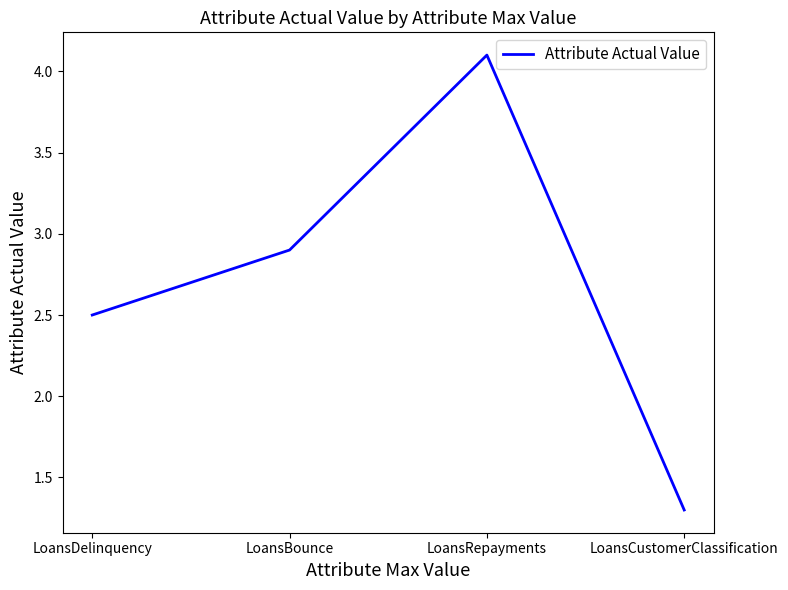

Where is the first local maximum?

LoansRepayments